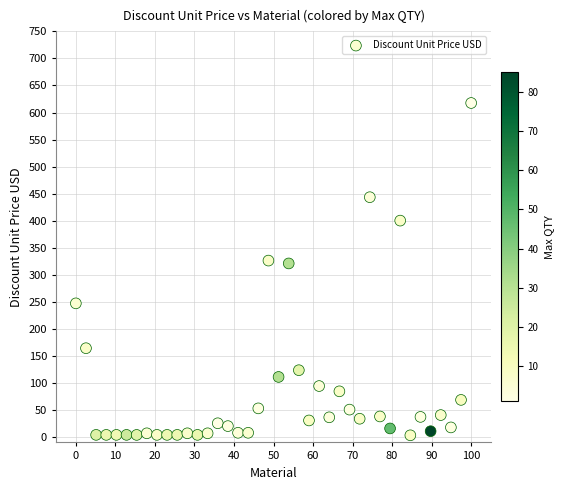

What is the range of X values (max minus min)?

100.0